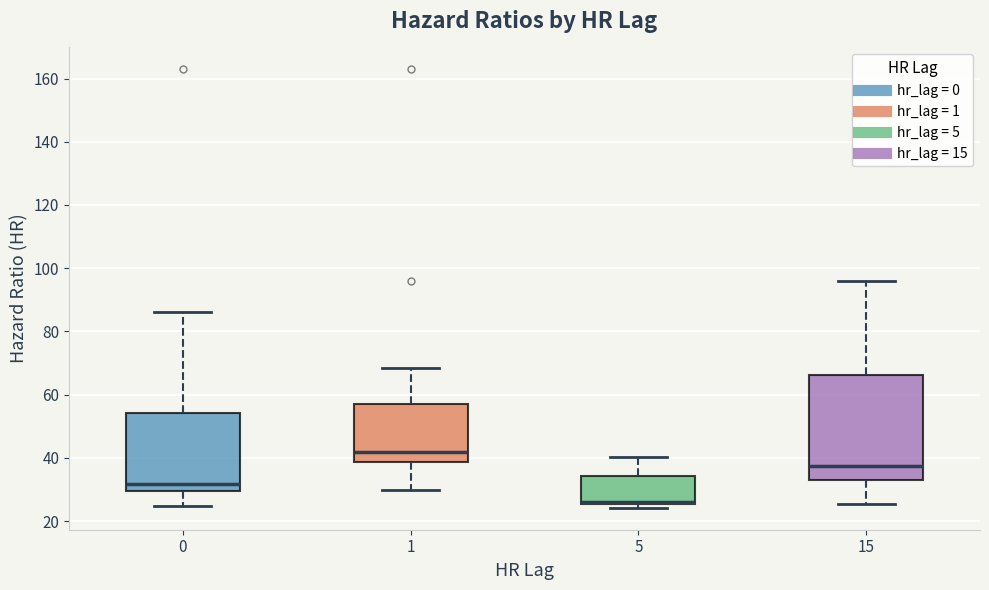

Reading left to right, read every box against the y-axis: the position of its median line, the range the box covers, and the ends of its whiskers. The values are not printed on the chart, so give them approximately, as read against the axis.

0: median 32, box 30 to 54, whiskers 24 to 86
1: median 42, box 38 to 56, whiskers 30 to 68
5: median 26 (just above the box's lower edge), box 26 to 34, whiskers 24 to 40
15: median 38, box 34 to 66, whiskers 26 to 96